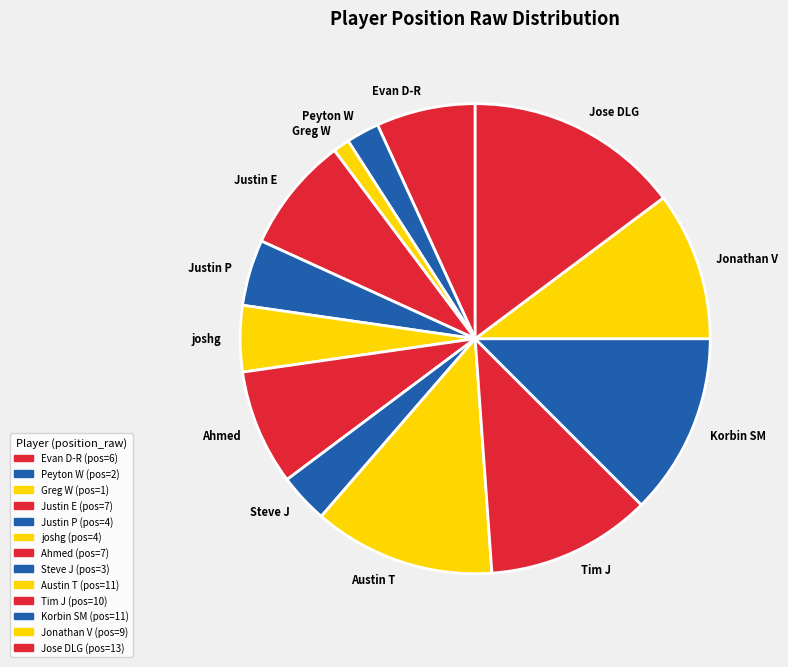

What is the largest slice in the pie chart?

Jose DLG